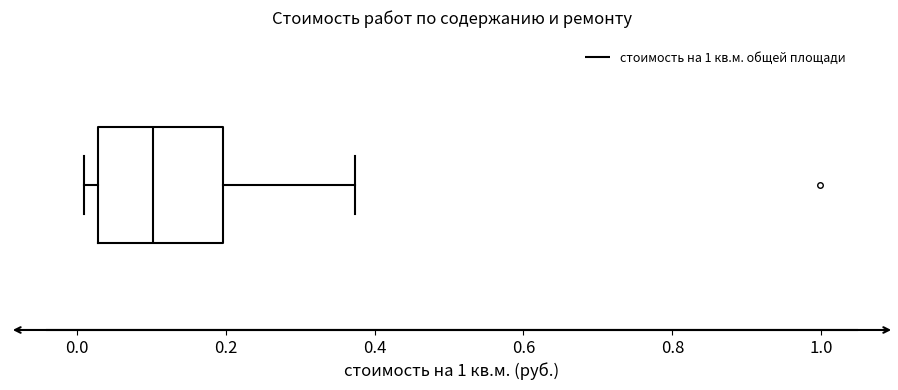

Transcribe this box plot: give where the median line is, the range the box spans, and where the two whiskers end, as read against the x-axis. The values are not printed on the chart, so give them approximately, as read against the axis.

median 0.10, box 0.02 to 0.20, whiskers 0.02 (just left of the box's left edge) to 0.38